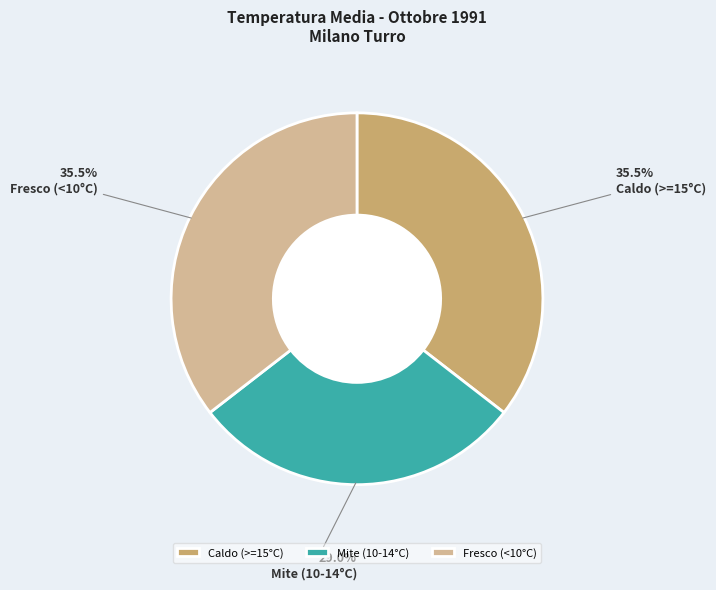

What percentage do Fresco (<10°C) and Caldo (>=15°C) together represent?

71.0%